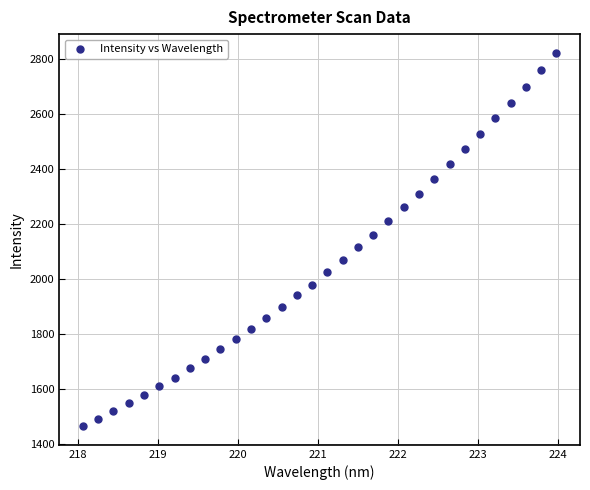

What is the range of X values (max minus min)?

5.9